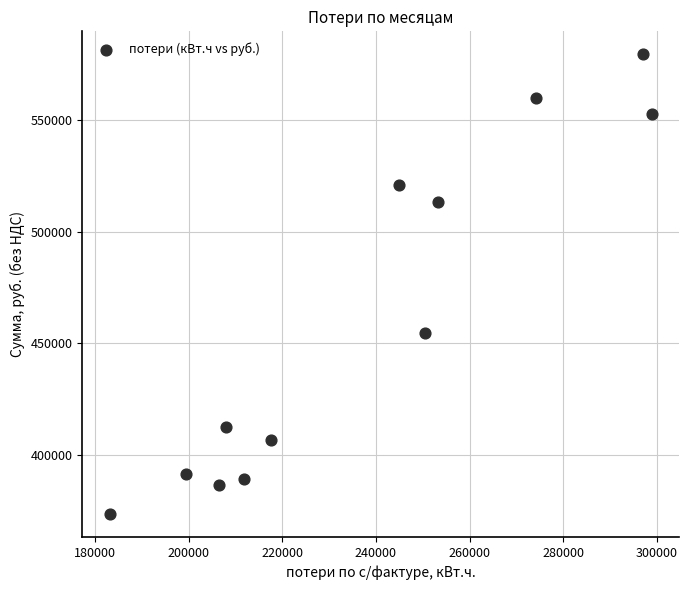

What Y value in the scatter plot is closest to 476374?

454593.4